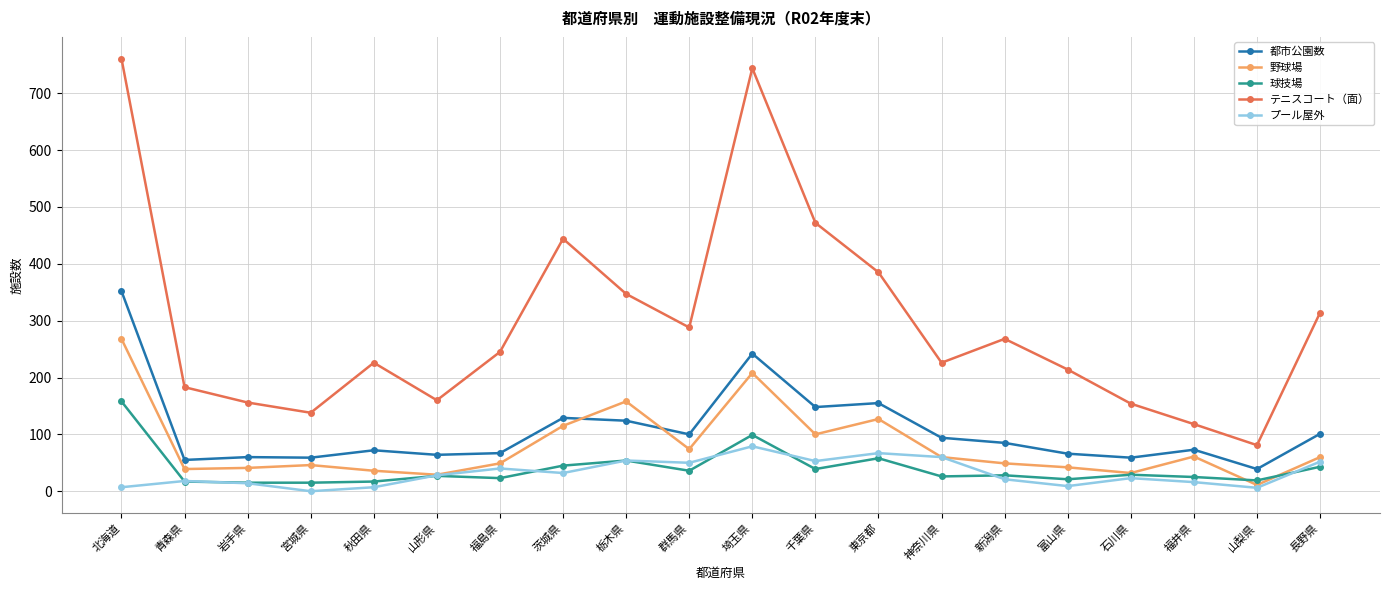

List the series in order of their peak value, lowest first.

プール屋外, 球技場, 野球場, 都市公園数, テニスコート（面）